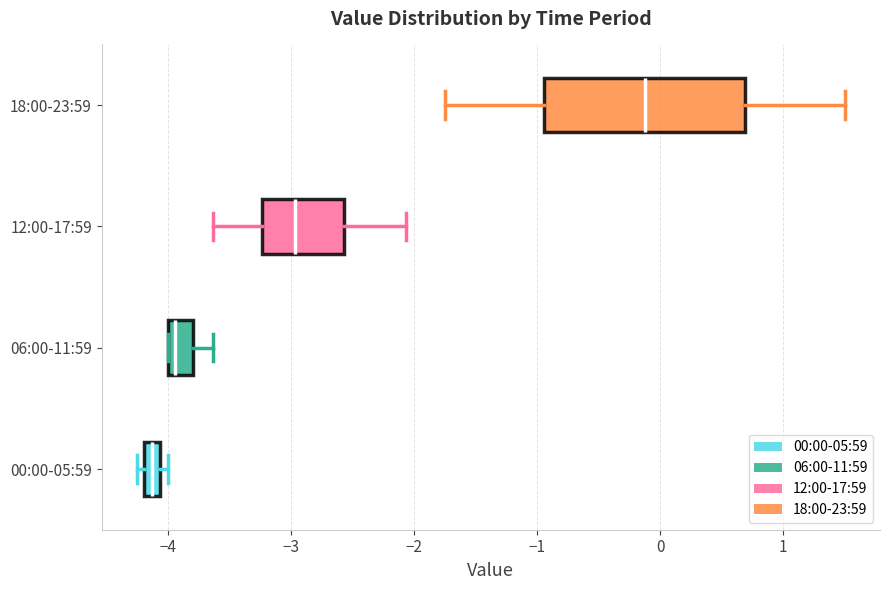

Which box is the widest, from its left edge to its right edge?

18:00-23:59